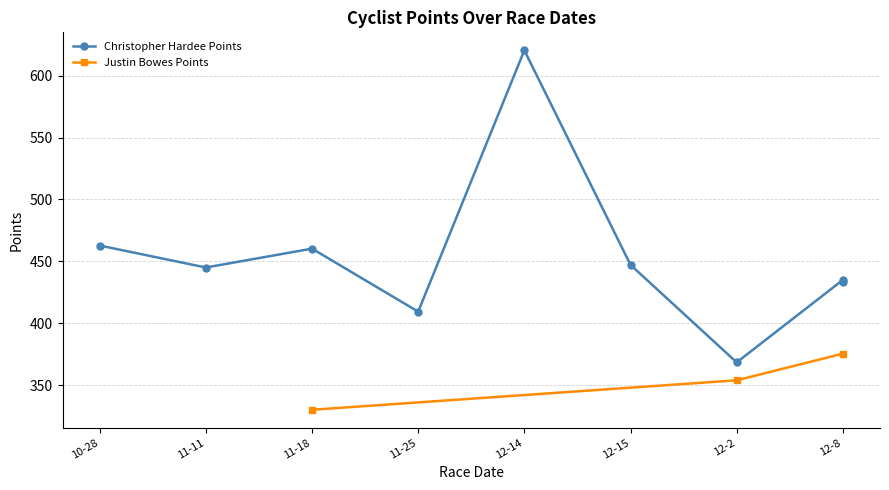

What is the value of the Justin Bowes Points point at the 2nd from the left?

353.9